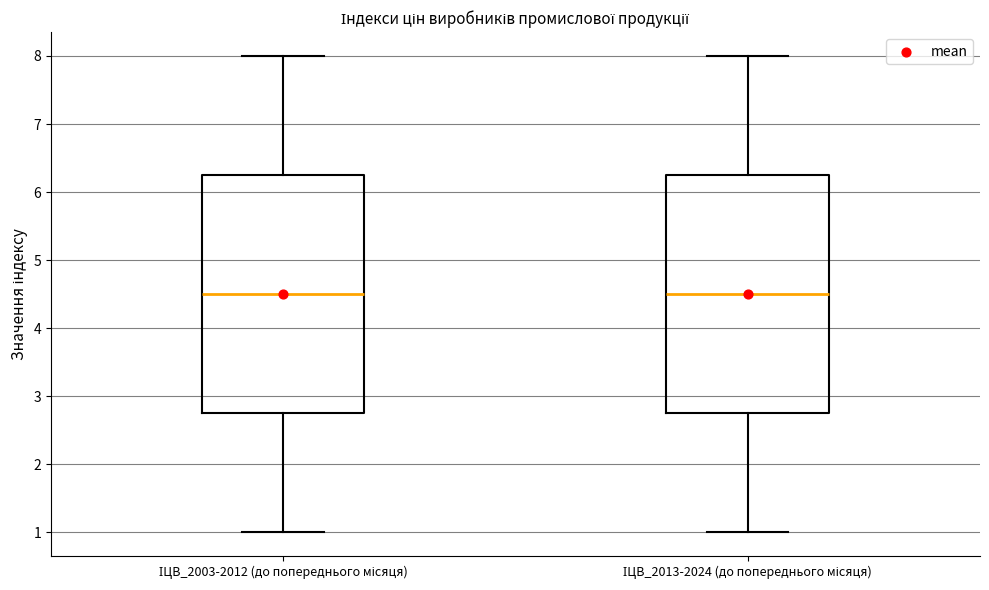

Reading left to right, transcribe this box plot: for each box, give where its median line is, the range the box spans, and where its two whiskers end, as read against the y-axis. The values are not printed on the chart, so give them approximately, as read against the axis.

ІЦВ_2003-2012 (до попереднього місяця): median 4.5, box 2.8 to 6.3, whiskers 1.0 to 8.0
ІЦВ_2013-2024 (до попереднього місяця): median 4.5, box 2.8 to 6.3, whiskers 1.0 to 8.0